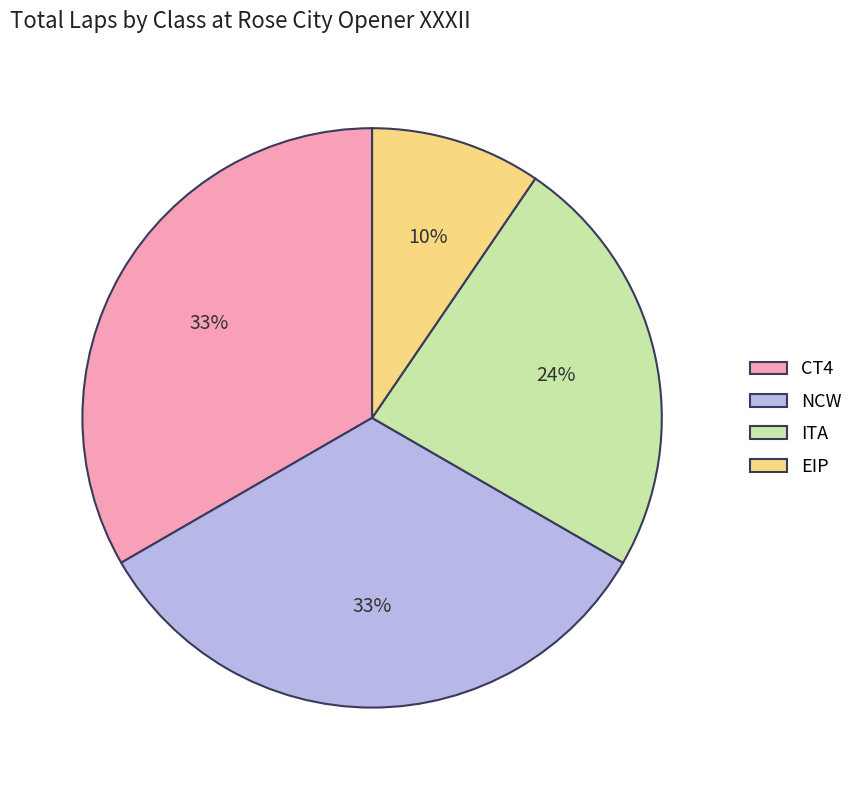

Do EIP and NCW together represent more than half of the pie?

No